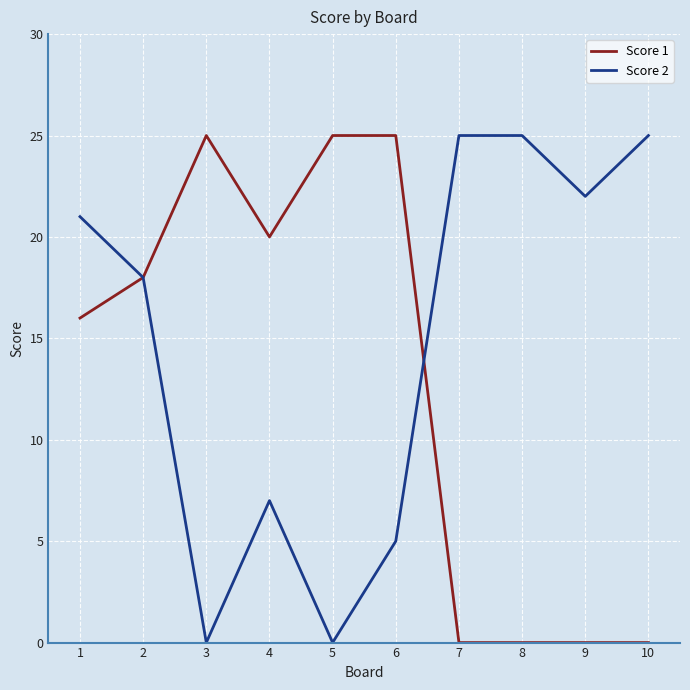

What is the greatest value displayed?

25